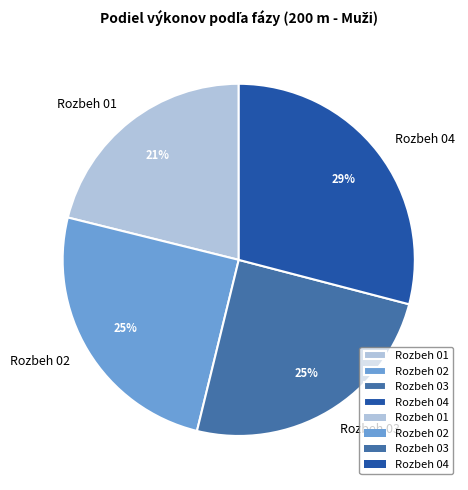

Is it true that Rozbeh 01 is 33% of the pie?

False